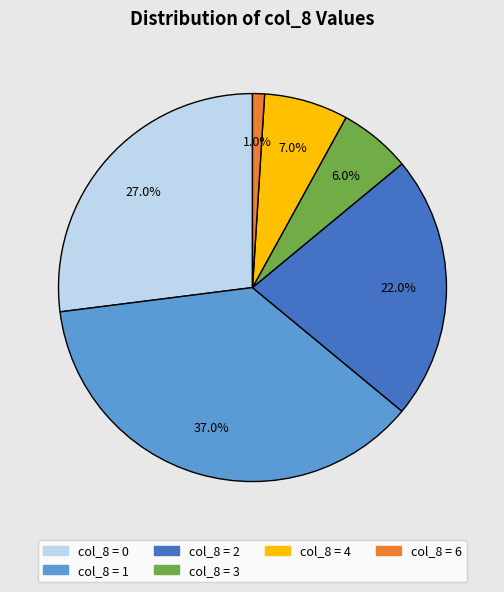

Does any single category account for the majority?

No